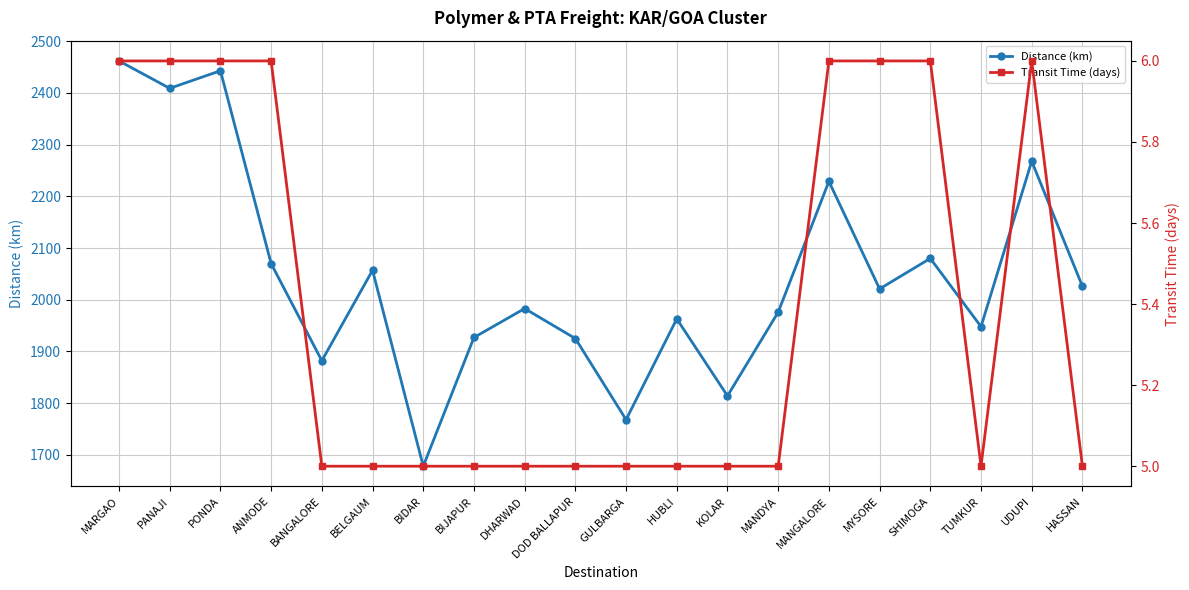

True or false: Transit Time (days) has more than 2 points higher than both neighbors.

False